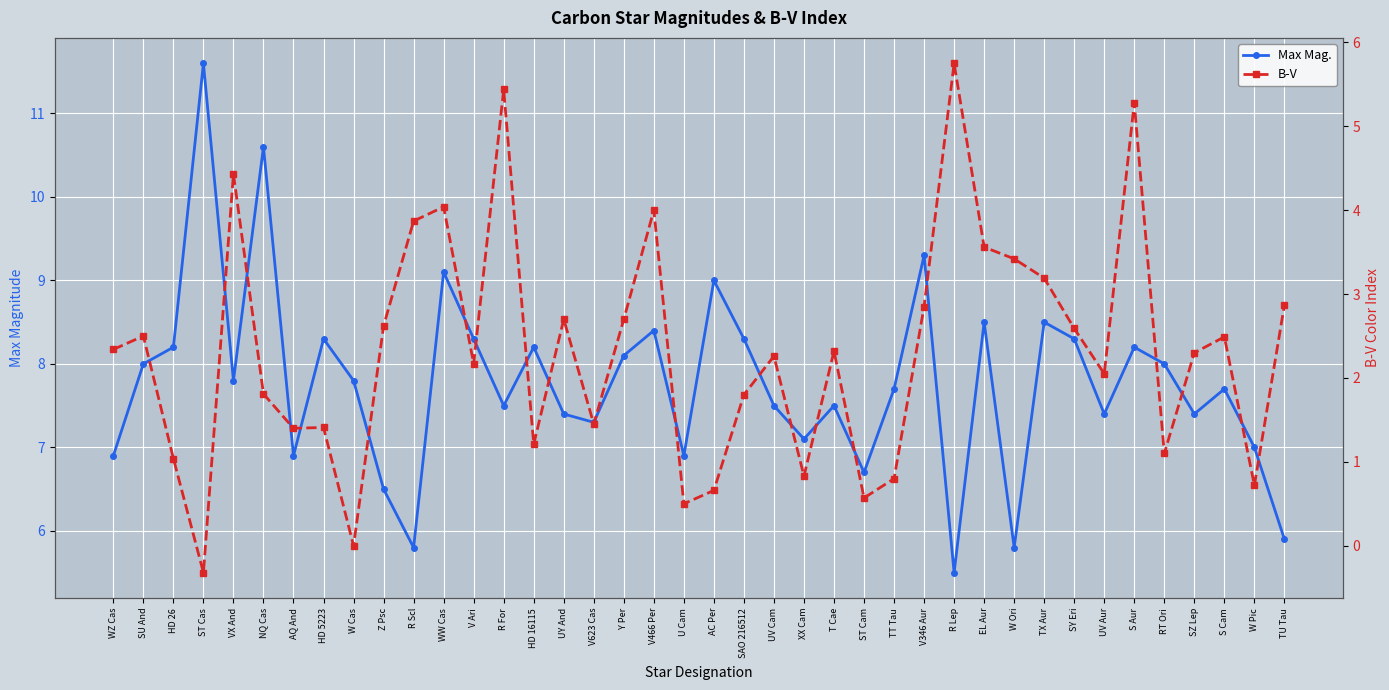

After their last crossing, which series has the higher values: Max Mag. or B-V?

Max Mag.